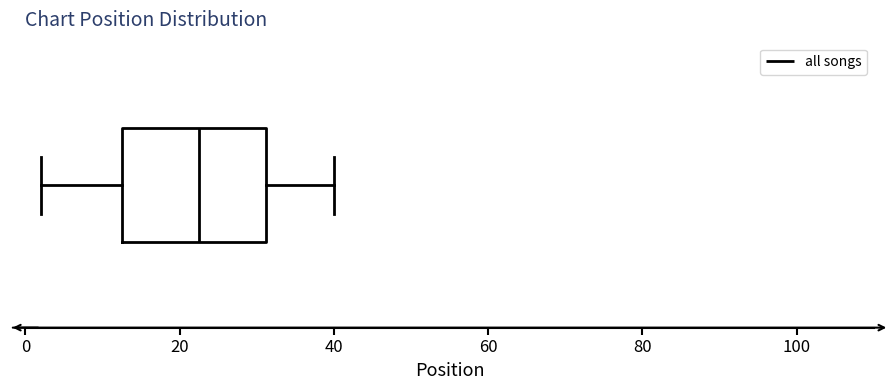

Read this box plot against the x-axis: the position of the median line, the range covered by the box, and the ends of both whiskers. The values are not printed on the chart, so give them approximately, as read against the axis.

median 22, box 12 to 32, whiskers 2 to 40